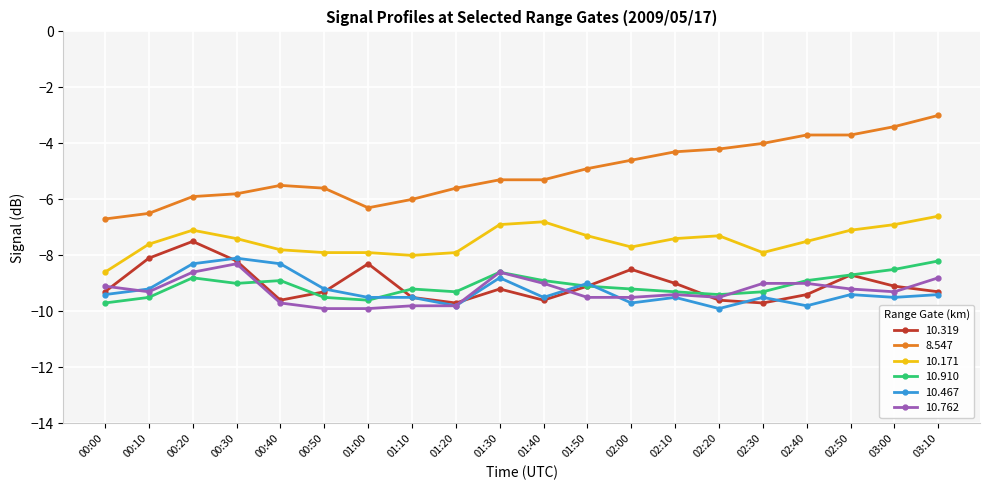

Which series has the largest total across all categories?

8.547